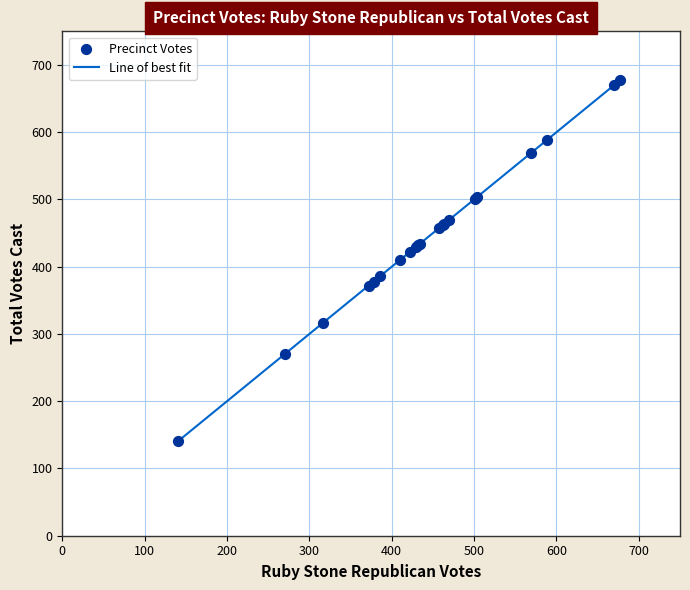

What is the difference between the maximum and minimum values?

536